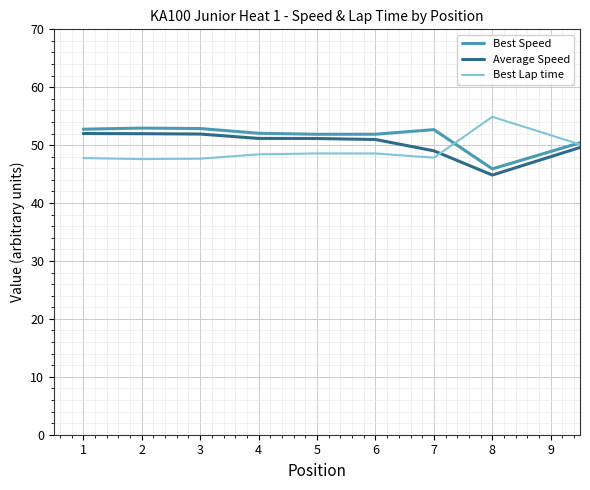

After their last crossing, which series has the higher values: Average Speed or Best Lap time?

Average Speed